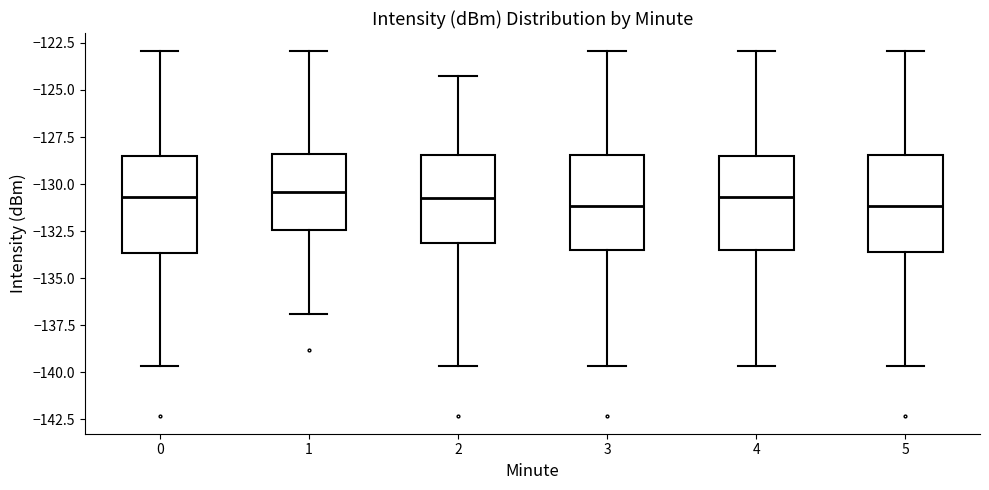

Where is the upper edge of the box at x = 2 on the y-axis? The values are not printed on the chart, so give them approximately, as read against the axis.

-128.5